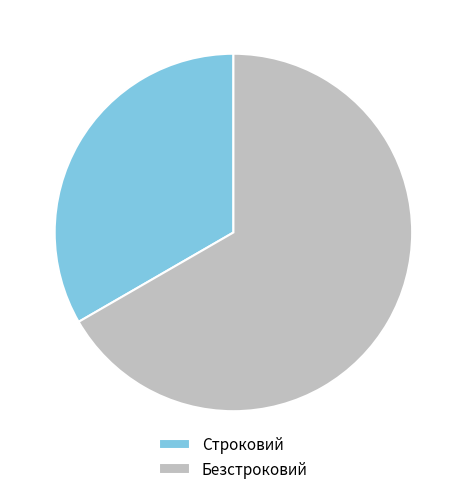

Combined, do Строковий and Безстроковий account for over 50%?

Yes